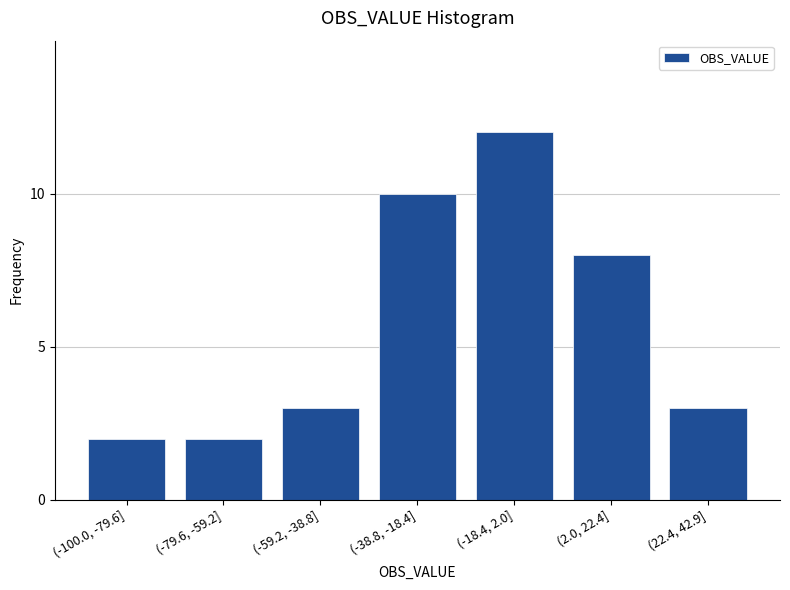

Reading left to right, list all the values displayed in this chart.

2	2	3	10	12	8	3